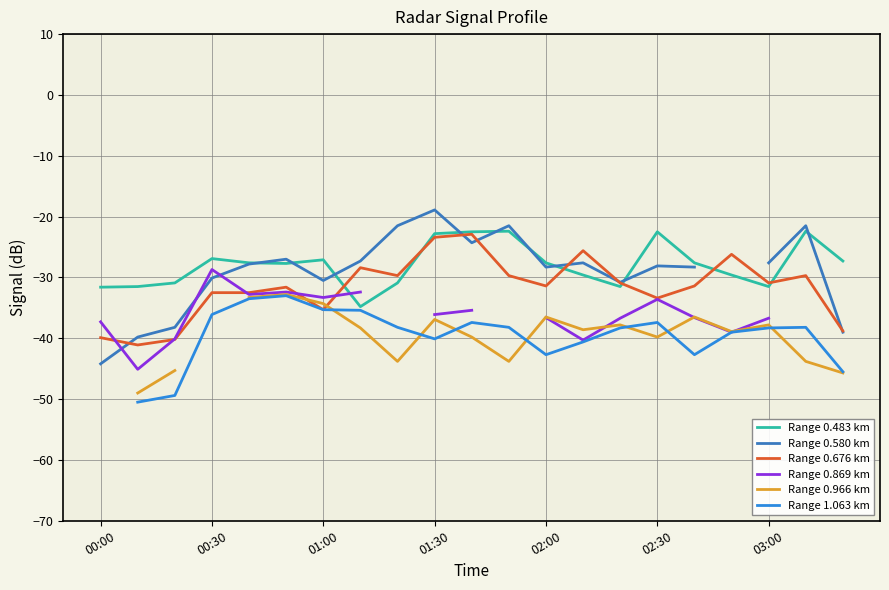

Is it true that Range 0.676 km equals -35.3 at 01:00?

True